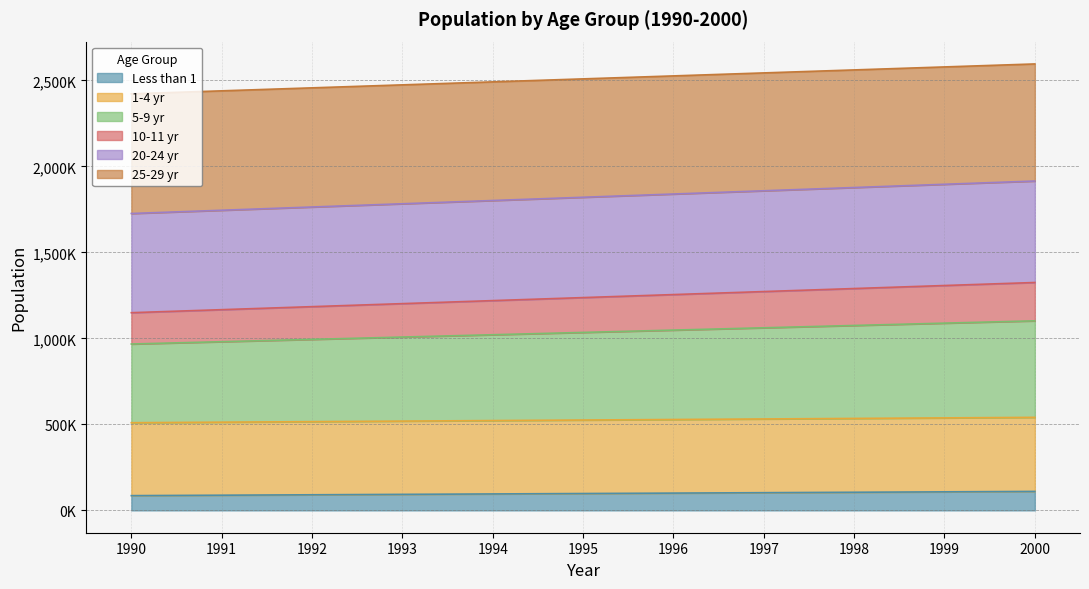

How many lines are shown in the chart?

6